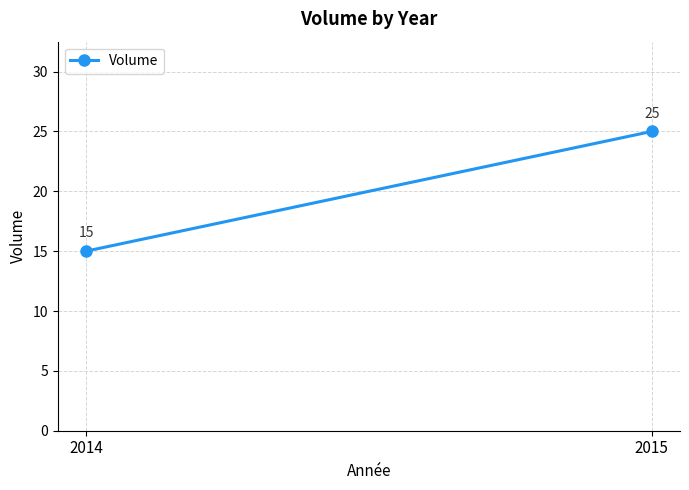

Rank the categories by value from highest to lowest.

2015, 2014